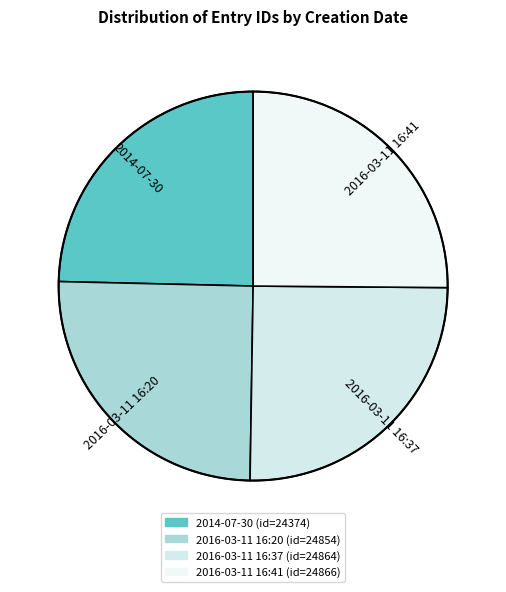

The 2016-03-11 16:37 slice represents 25% of the pie. True or false?

True